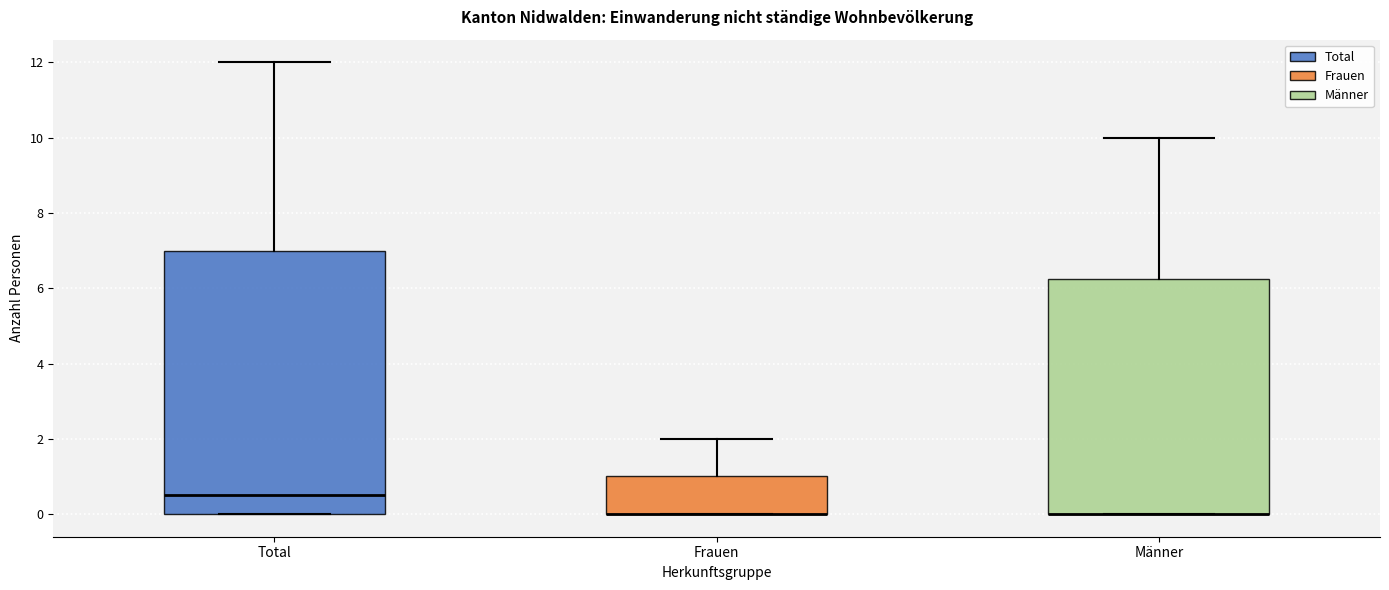

Reading left to right, transcribe this box plot: for each box, give where its median line is, the range the box spans, and where its two whiskers end, as read against the y-axis. The values are not printed on the chart, so give them approximately, as read against the axis.

Total: median 0.6, box 0.0 to 7.0, whiskers 0.0 to 12.0
Frauen: median 0.0 (drawn on the box's lower edge), box 0.0 to 1.0, whiskers 0.0 to 2.0
Männer: median 0.0 (drawn on the box's lower edge), box 0.0 to 6.2, whiskers 0.0 to 10.0